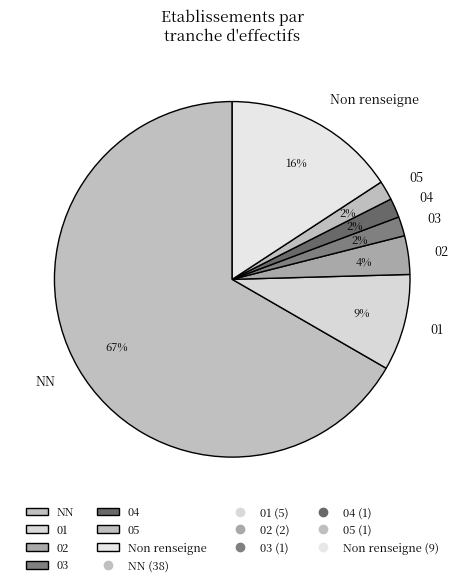

Which slice is the largest?

NN